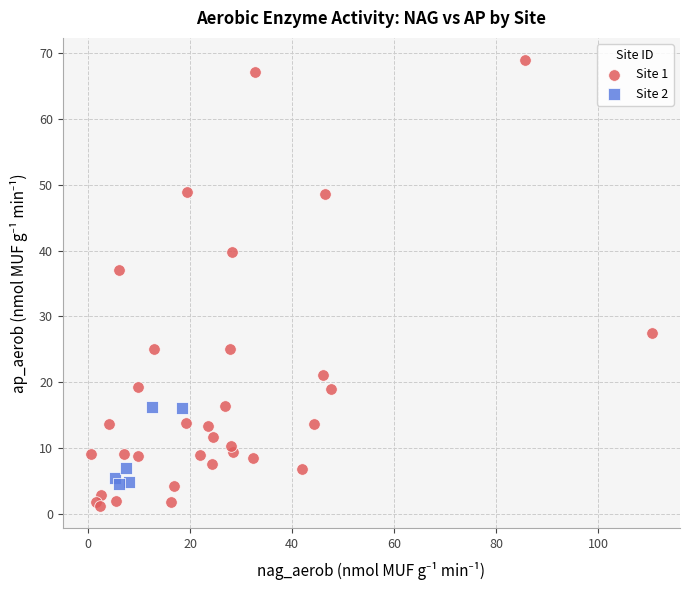

Which series reaches the minimum Y coordinate?

Site 1